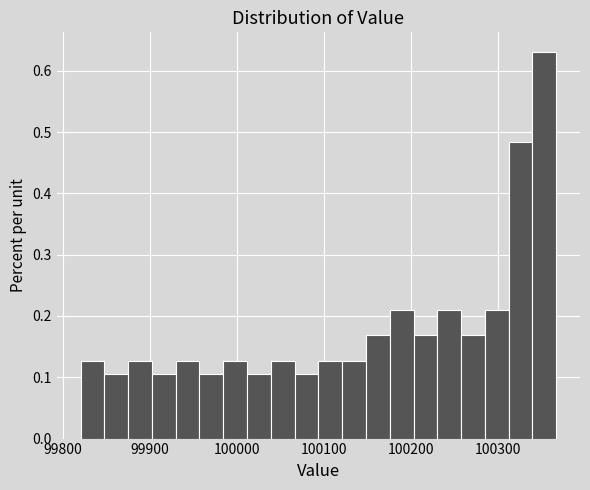

Around what value on the x-axis is the tallest bar? Give the approximate position of its centre, as read against the axis.

100350